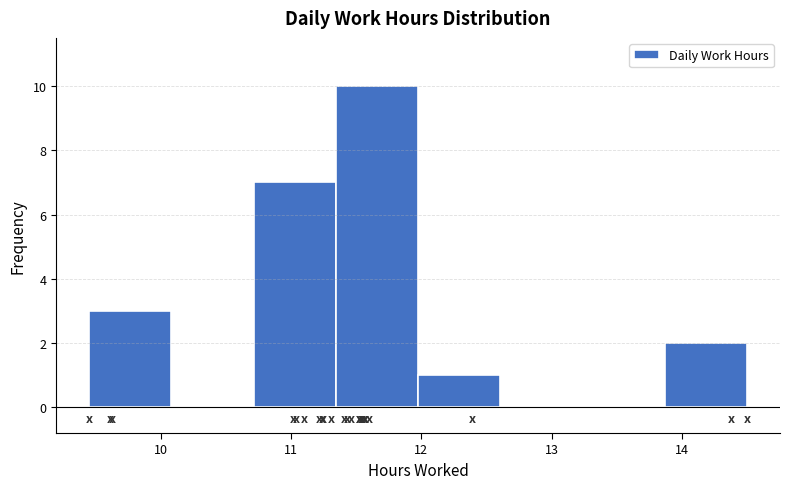

Over which range of the x-axis is the bar tallest?

11.3 to 12.0